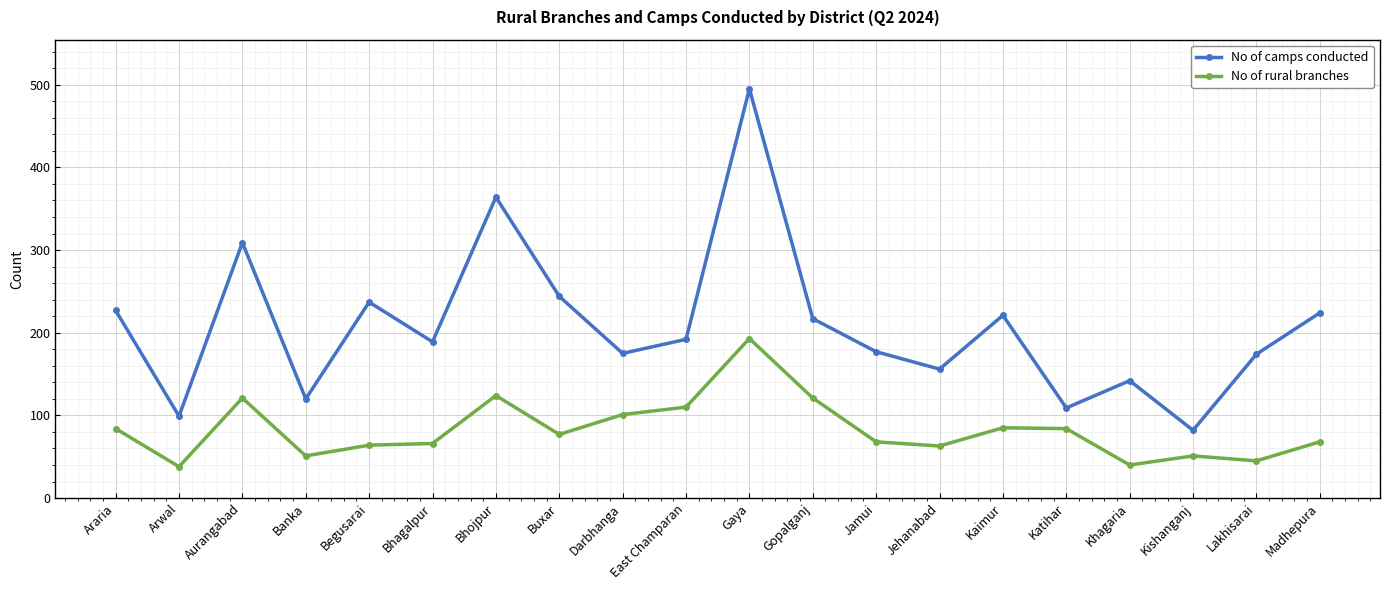

At which label does No of rural branches reach its peak?

Gaya